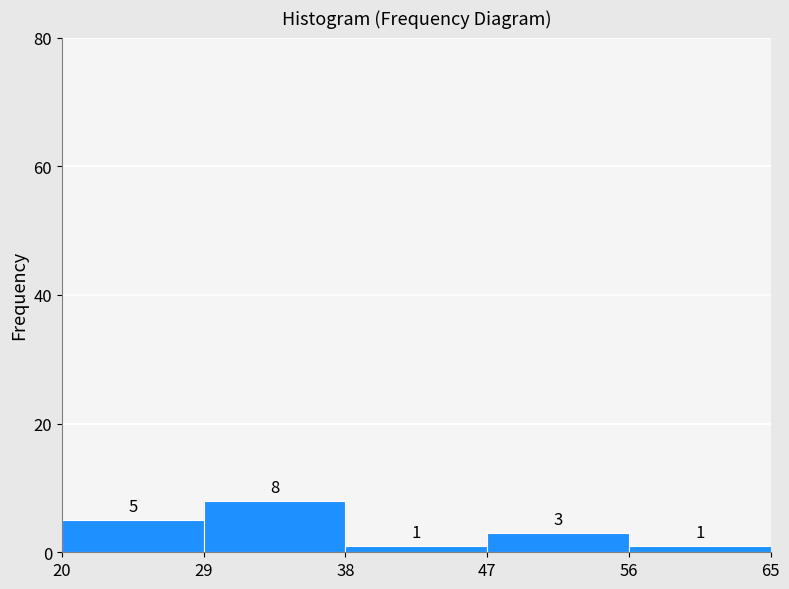

Reading left to right, transcribe this chart: for each bar, give the range it covers on the x-axis and its height.

20 to 29: 5
29 to 38: 8
38 to 47: 1
47 to 56: 3
56 to 65: 1